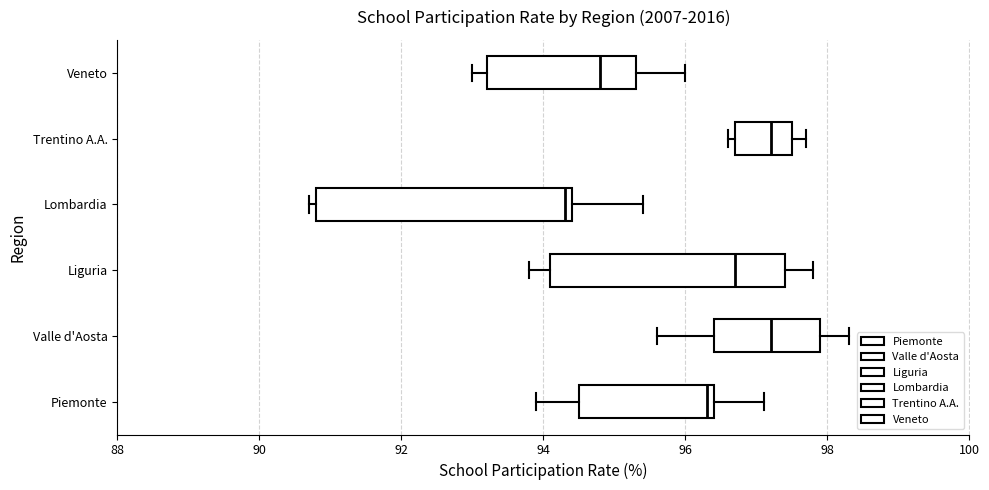

Reading bottom to top, read every box against the x-axis: the position of its median line, the range the box covers, and the ends of its whiskers. The values are not printed on the chart, so give them approximately, as read against the axis.

Piemonte: median 96.4 (just left of the box's right edge), box 94.6 to 96.4, whiskers 94.0 to 97.2
Valle d'Aosta: median 97.2, box 96.4 to 98.0, whiskers 95.6 to 98.4
Liguria: median 96.8, box 94.2 to 97.4, whiskers 93.8 to 97.8
Lombardia: median 94.4 (just left of the box's right edge), box 90.8 to 94.4, whiskers 90.8 (just left of the box's left edge) to 95.4
Trentino A.A.: median 97.2, box 96.8 to 97.6, whiskers 96.6 to 97.8
Veneto: median 94.8, box 93.2 to 95.4, whiskers 93.0 to 96.0